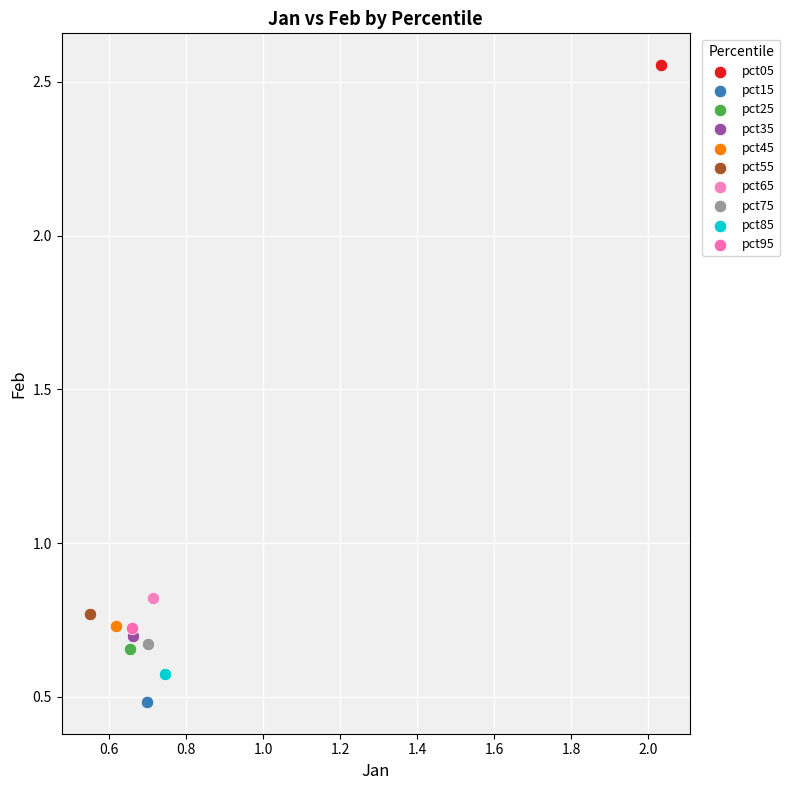

What are all the series names shown in the legend?

pct05, pct15, pct25, pct35, pct45, pct55, pct65, pct75, pct85, pct95